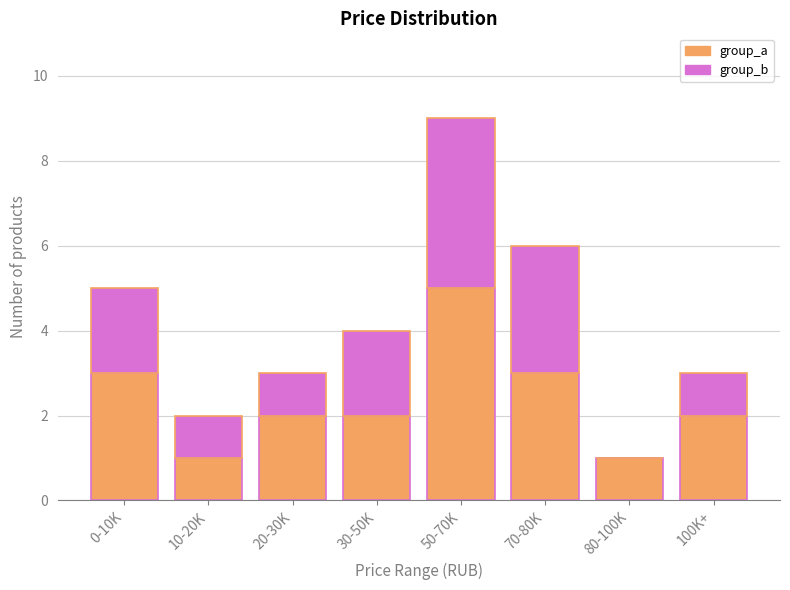

Reading right to left, what are the values for group_a?

100K+=2	80-100K=1	70-80K=3	50-70K=5	30-50K=2	20-30K=2	10-20K=1	0-10K=3